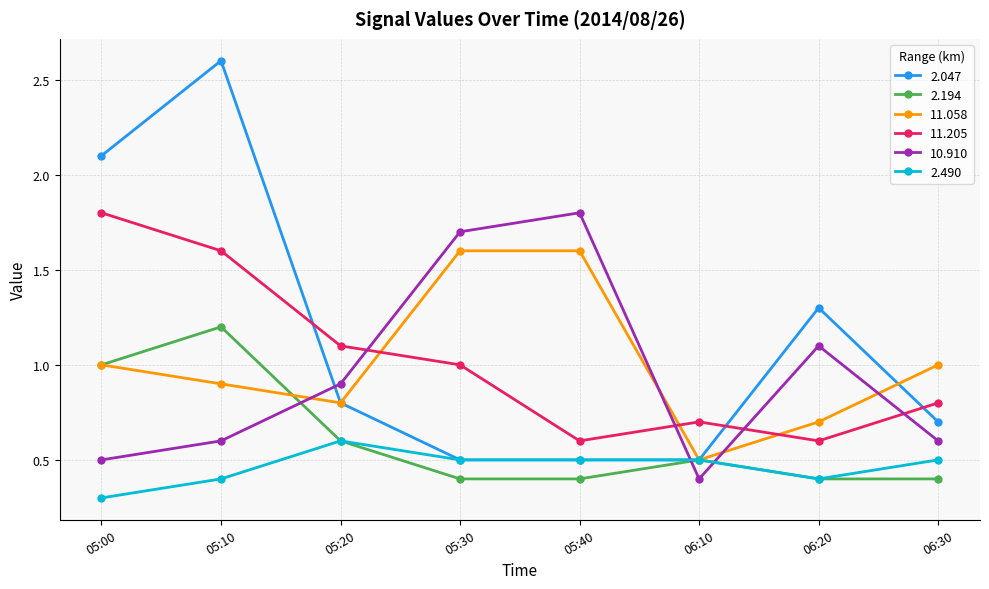

At which category is the sum across all series the highest?

05:10